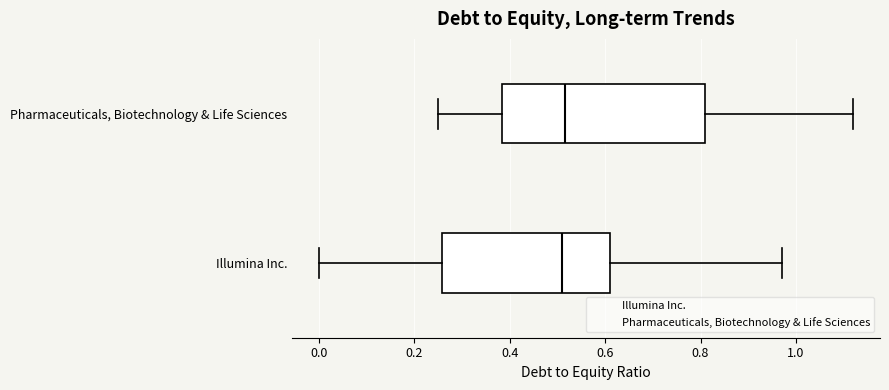

Reading bottom to top, transcribe this box plot: for each box, give where its median line is, the range the box spans, and where its two whiskers end, as read against the x-axis. The values are not printed on the chart, so give them approximately, as read against the axis.

Illumina Inc.: median 0.52, box 0.26 to 0.62, whiskers 0.00 to 0.98
Pharmaceuticals, Biotechnology & Life Sciences: median 0.52, box 0.38 to 0.82, whiskers 0.26 to 1.12